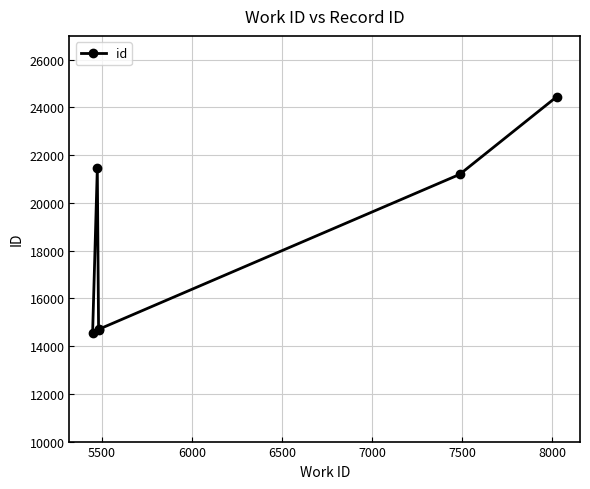

What is the greatest value displayed?

24452